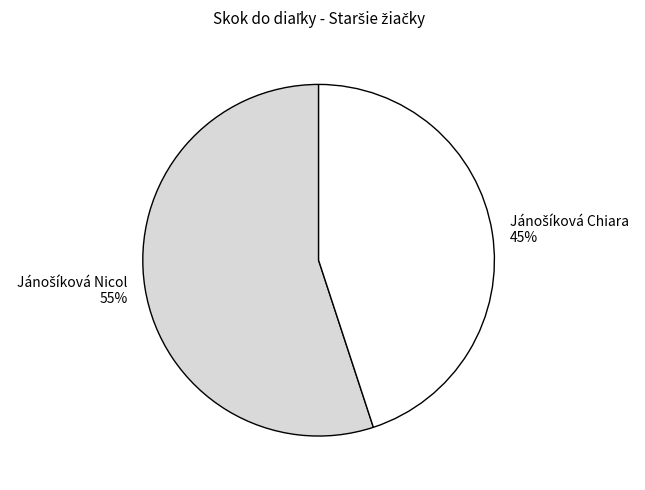

Is there any slice that represents more than half of the pie?

Yes